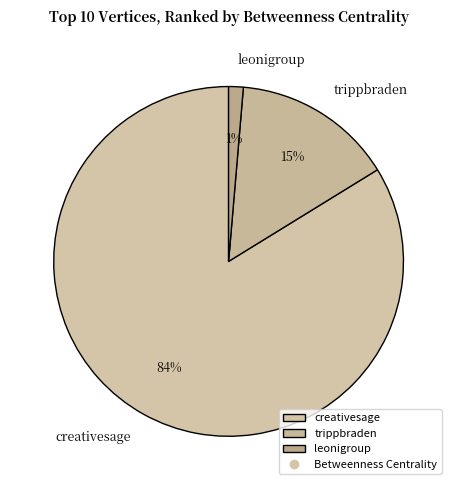

To the nearest percent, what is the combined percentage of leonigroup and trippbraden?

16%